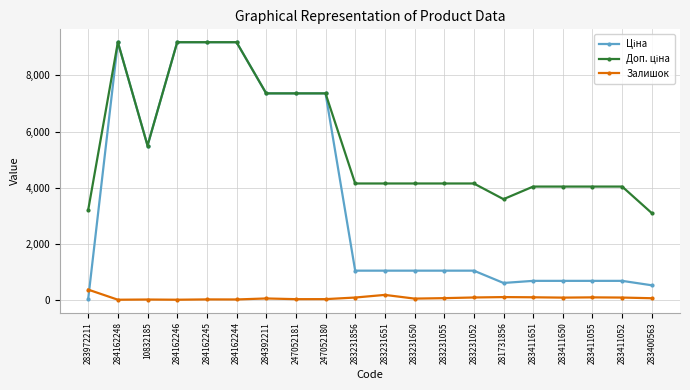

What is the greatest value displayed?

9185.1